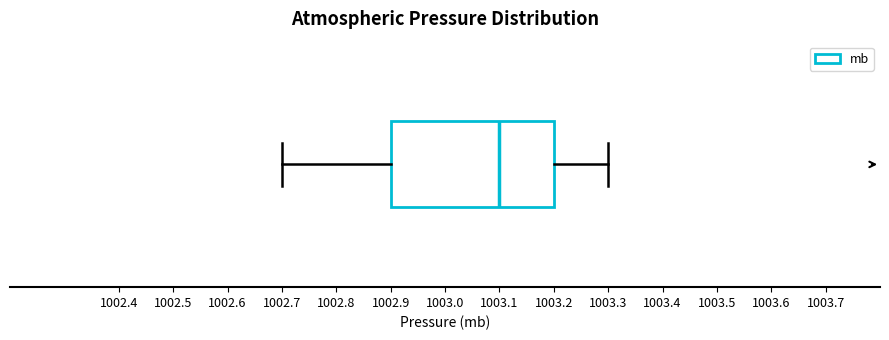

Where does the median line of the box sit on the x-axis? The values are not printed on the chart, so give them approximately, as read against the axis.

1003.1